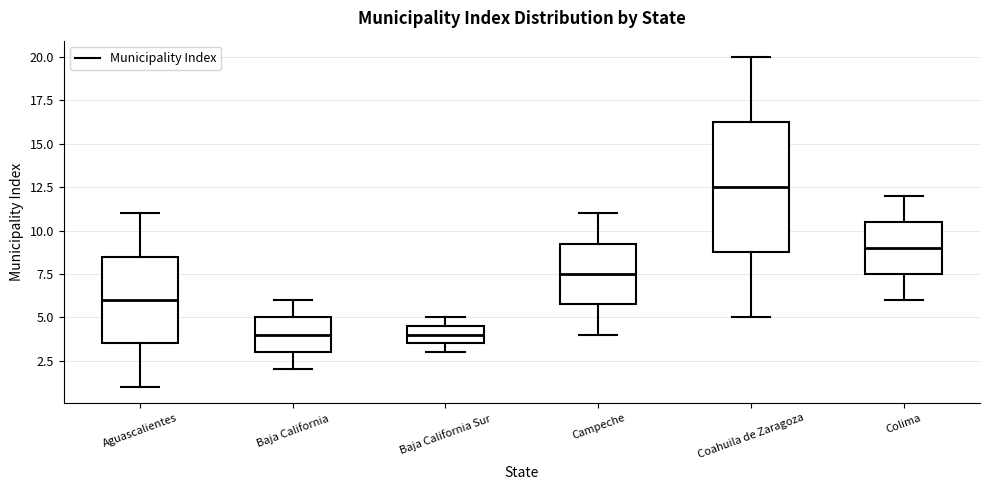

Reading left to right, read every box against the y-axis: the position of its median line, the range the box covers, and the ends of its whiskers. The values are not printed on the chart, so give them approximately, as read against the axis.

Aguascalientes: median 6.0, box 3.5 to 8.5, whiskers 1.0 to 11.0
Baja California: median 4.0, box 3.0 to 5.0, whiskers 2.0 to 6.0
Baja California Sur: median 4.0, box 3.5 to 4.5, whiskers 3.0 to 5.0
Campeche: median 7.5, box 6.0 to 9.5, whiskers 4.0 to 11.0
Coahuila de Zaragoza: median 12.5, box 9.0 to 16.5, whiskers 5.0 to 20.0
Colima: median 9.0, box 7.5 to 10.5, whiskers 6.0 to 12.0